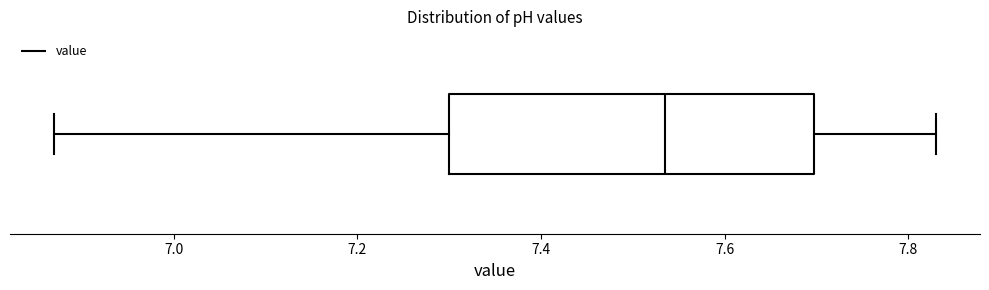

Transcribe this box plot: give where the median line is, the range the box spans, and where the two whiskers end, as read against the x-axis. The values are not printed on the chart, so give them approximately, as read against the axis.

median 7.54, box 7.30 to 7.70, whiskers 6.88 to 7.84